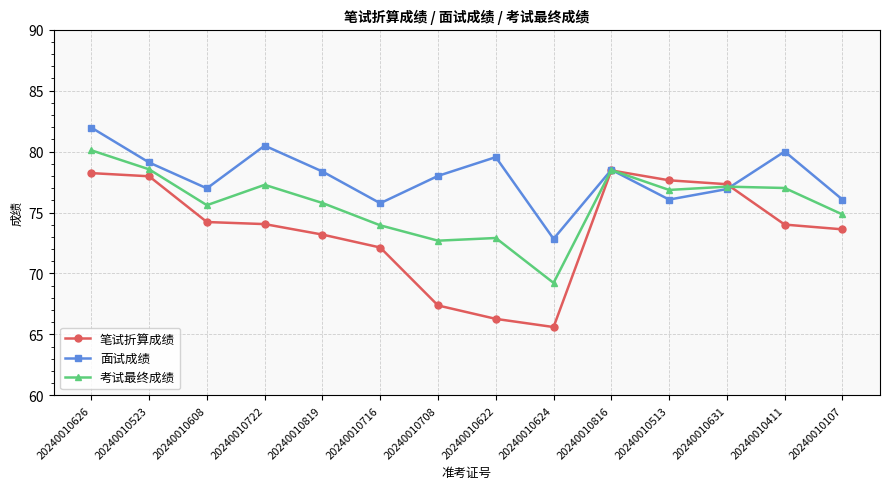

Which category has the lowest value across all series?

20240010624